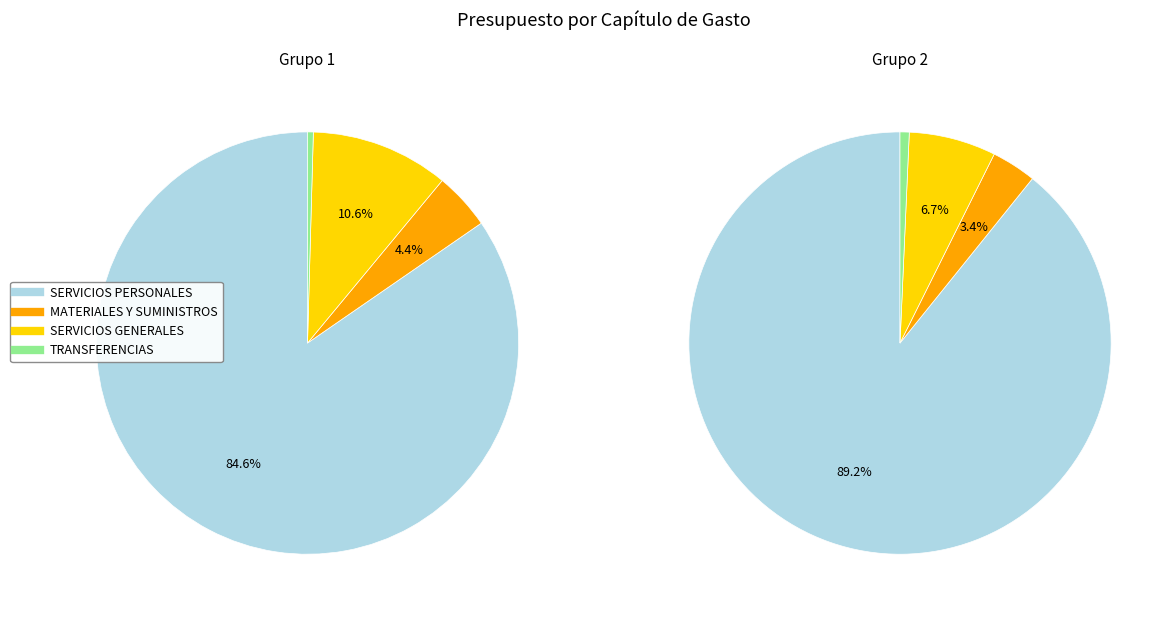

True or false: 1 accounts for 54% of the total.

False